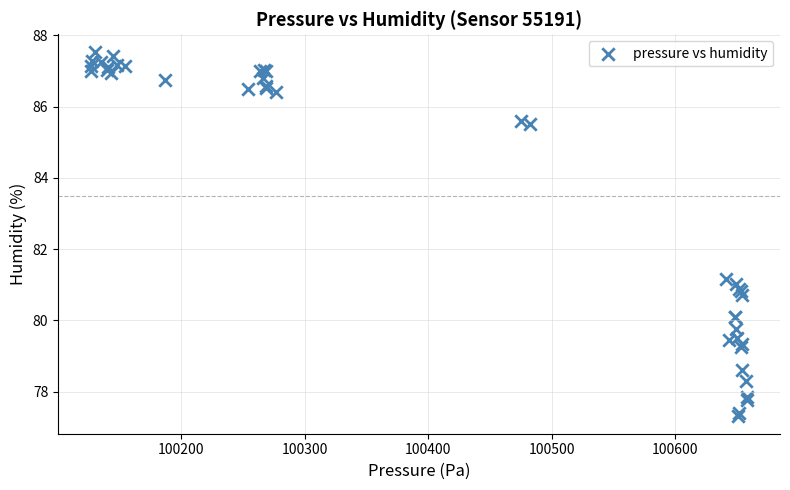

What Y value in the scatter plot is closest to 82?

81.2